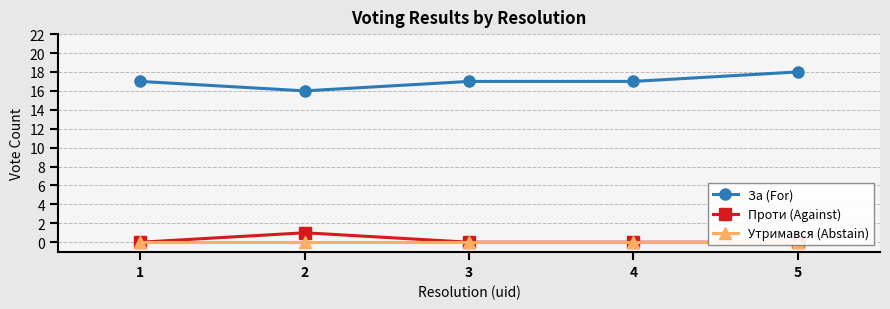

How many distinct data groups are displayed?

3